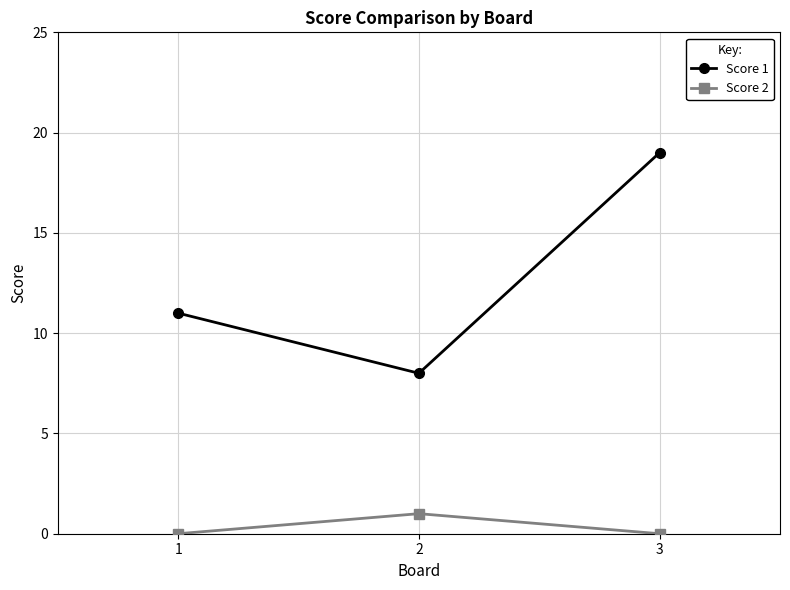

Which series has the widest spread of values?

Score 1